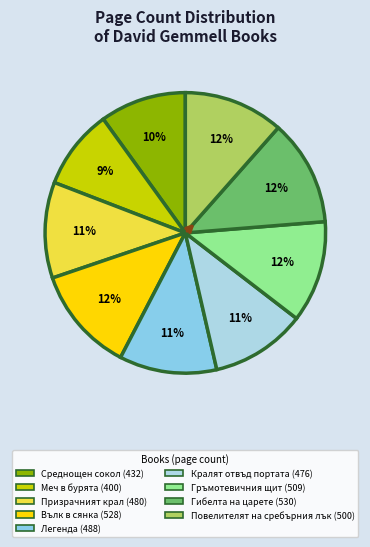

Which slice is the smallest?

Меч в бурята